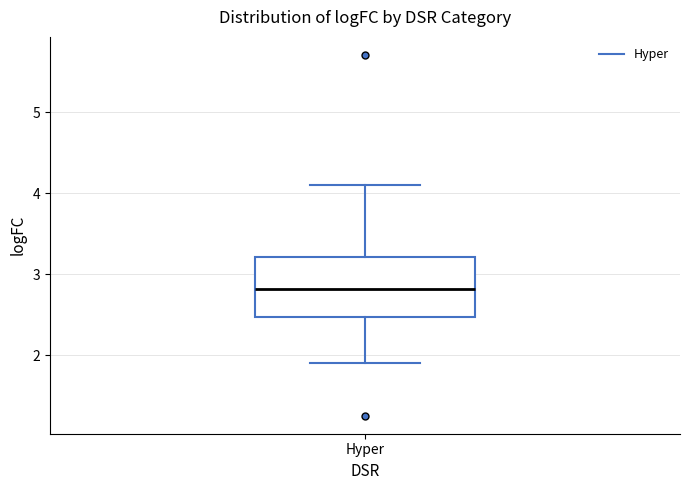

Where is the upper edge of the box for Hyper on the y-axis? The values are not printed on the chart, so give them approximately, as read against the axis.

3.2